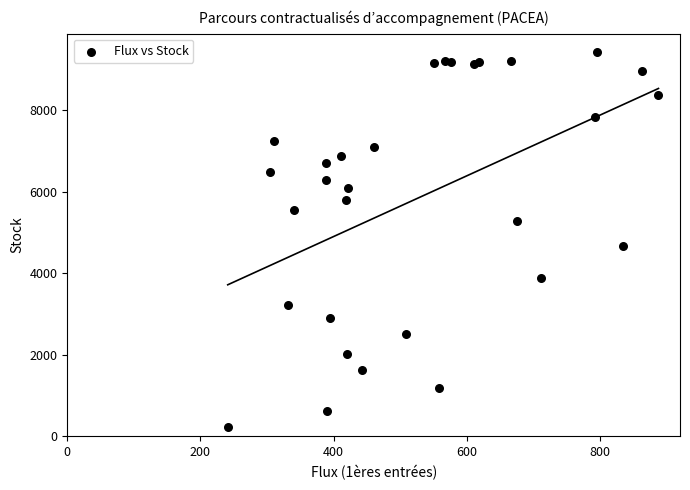

What Y value in the scatter plot is closest to 4825?

4661